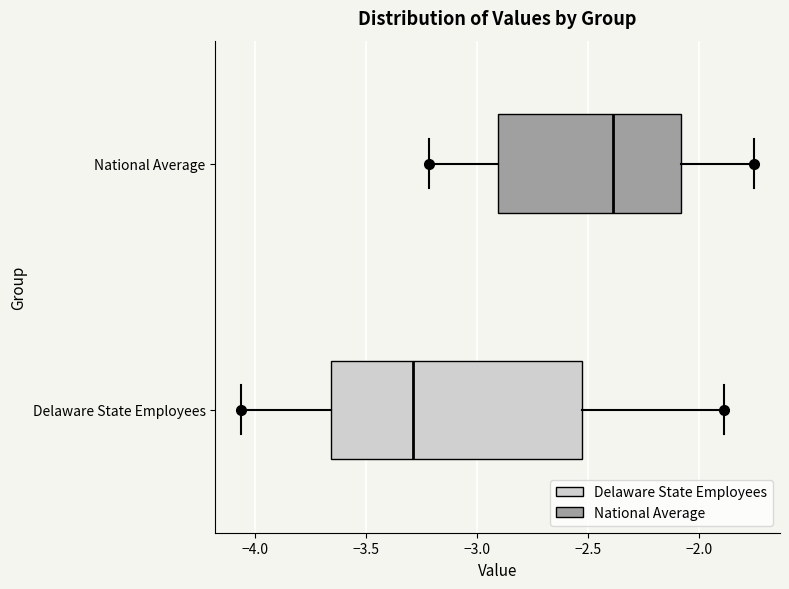

Reading bottom to top, transcribe this box plot: for each box, give where its median line is, the range the box spans, and where its two whiskers end, as read against the x-axis. The values are not printed on the chart, so give them approximately, as read against the axis.

Delaware State Employees: median -3.30, box -3.65 to -2.55, whiskers -4.05 to -1.90
National Average: median -2.40, box -2.90 to -2.10, whiskers -3.20 to -1.75